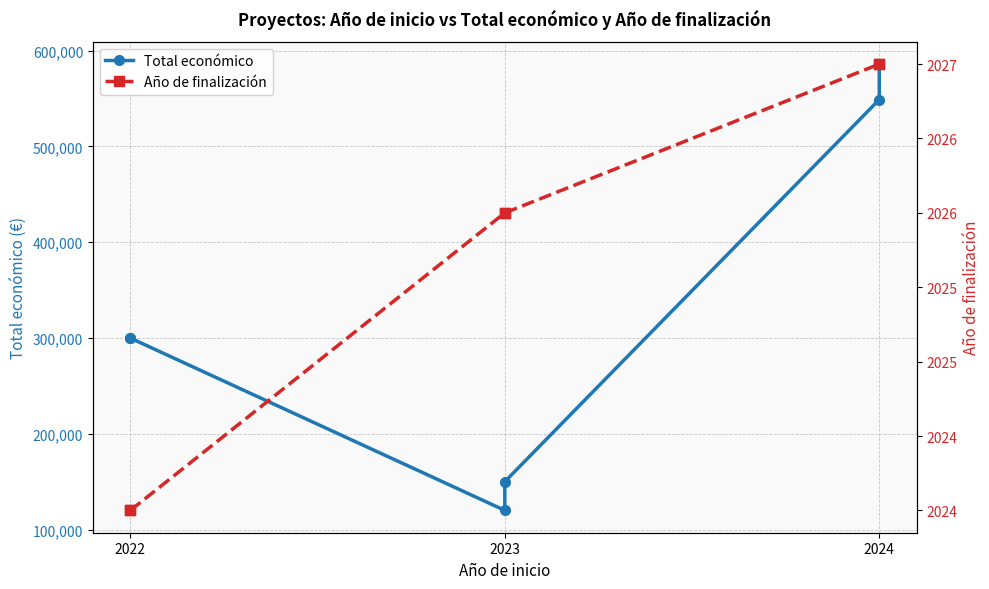

Which series has the widest spread of values?

Total económico